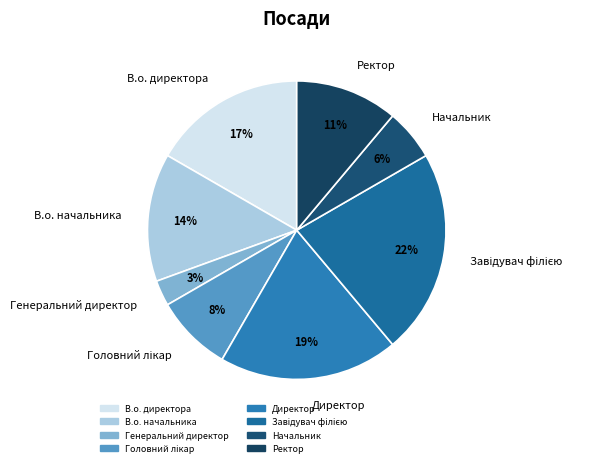

Which has a higher value, Генеральний директор or Ректор?

Ректор